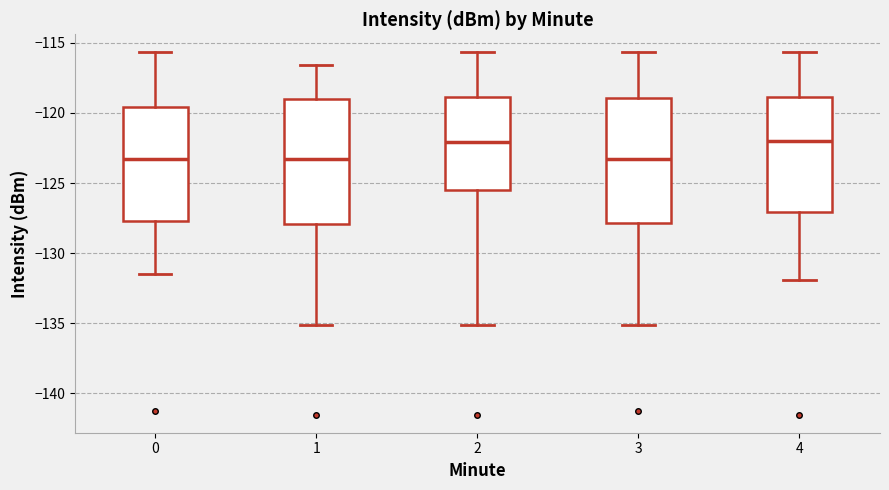

Reading left to right, read every box against the y-axis: the position of its median line, the range the box covers, and the ends of its whiskers. The values are not printed on the chart, so give them approximately, as read against the axis.

0: median -123.5, box -127.5 to -119.5, whiskers -131.5 to -115.5
1: median -123.5, box -128.0 to -119.0, whiskers -135.0 to -116.5
2: median -122.0, box -125.5 to -119.0, whiskers -135.0 to -115.5
3: median -123.5, box -128.0 to -119.0, whiskers -135.0 to -115.5
4: median -122.0, box -127.0 to -119.0, whiskers -132.0 to -115.5